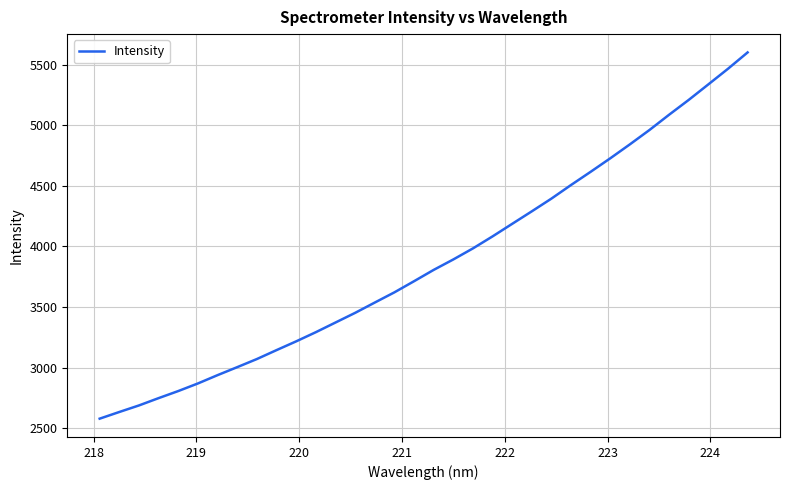

What is the greatest value displayed?

5601.4